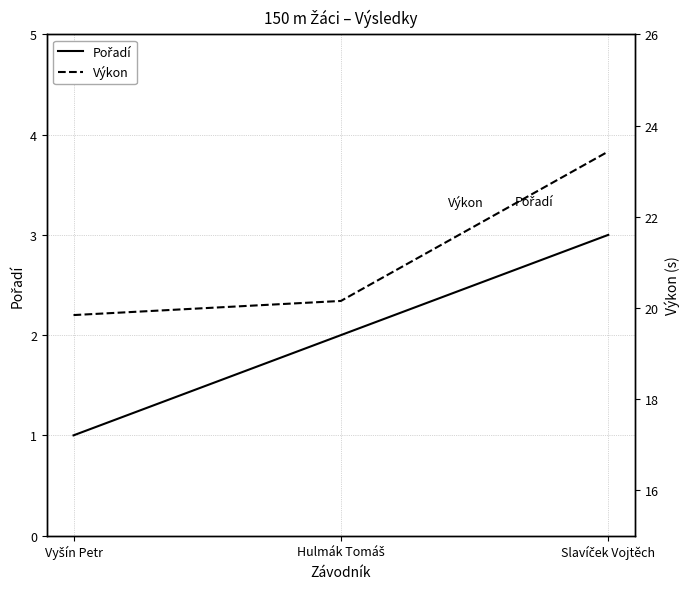

What is the label of the 2nd point from the left?

Hulmák Tomáš